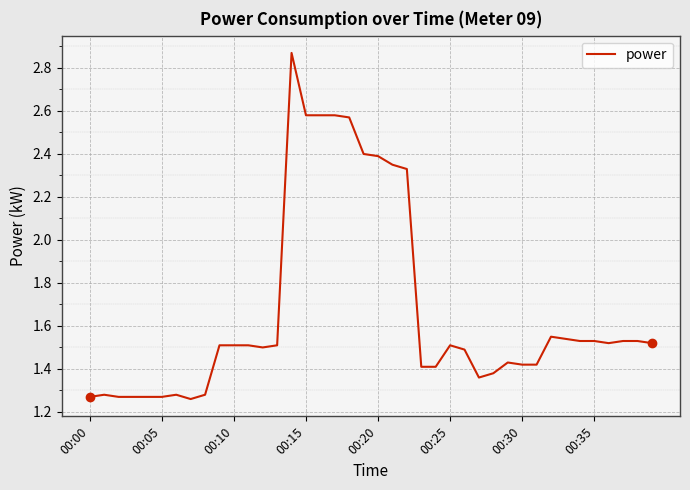

How many lines are shown in the chart?

1